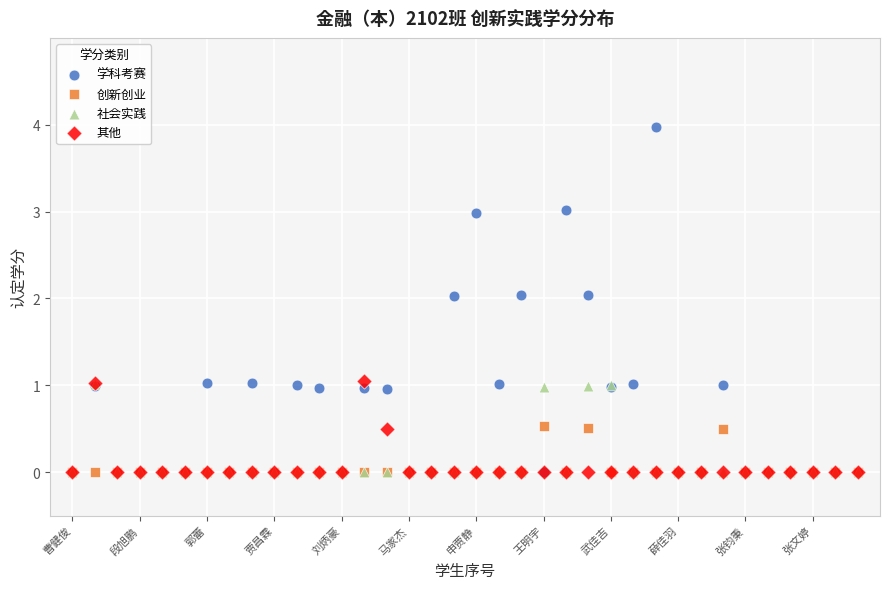

Which series has the largest Y range (max minus min)?

学科考赛